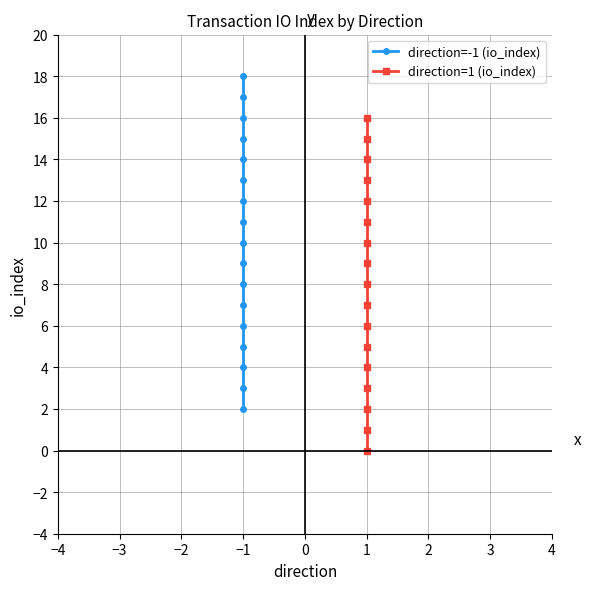

At 4, list the series in order from smallest to largest.

direction=1 (io_index), direction=-1 (io_index)